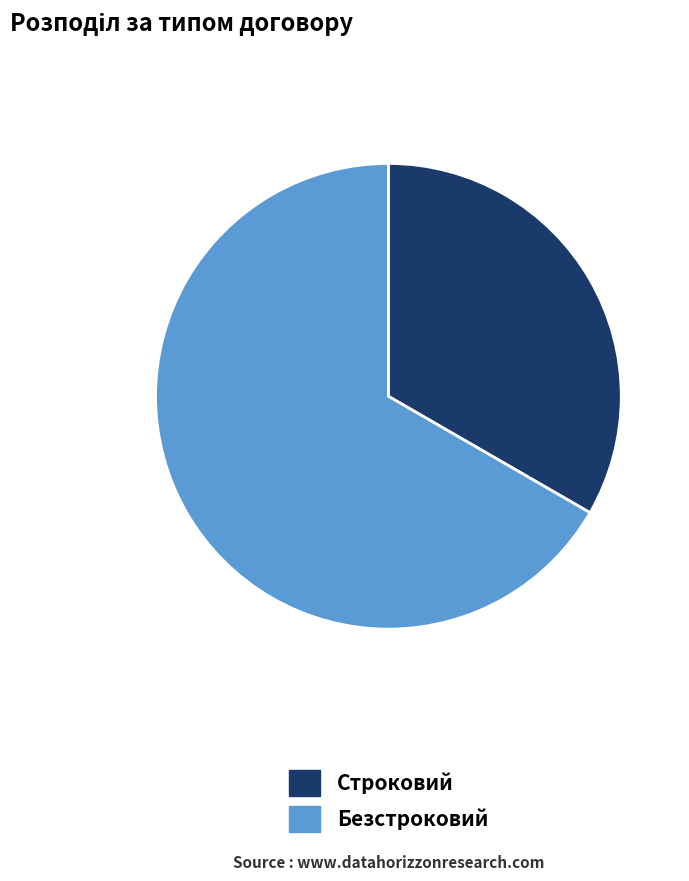

Which slice is the smallest?

Строковий